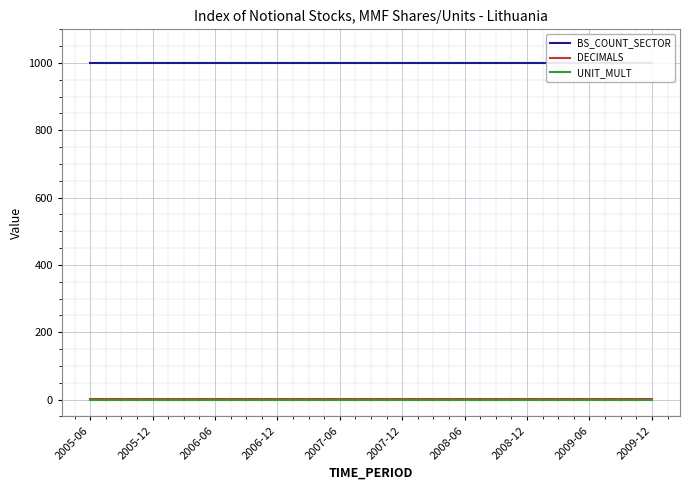

What value does the BS_COUNT_SECTOR series have at 2007-12?

1000